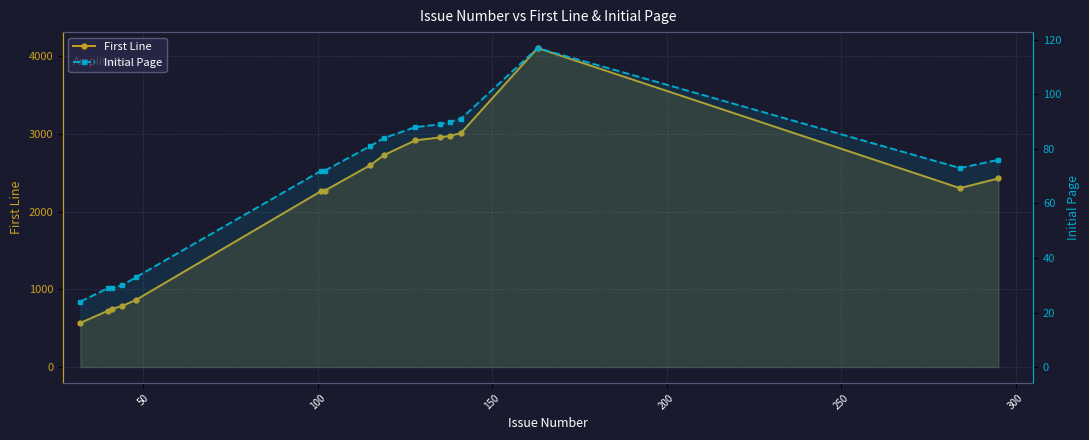

How many lines are shown in the chart?

2